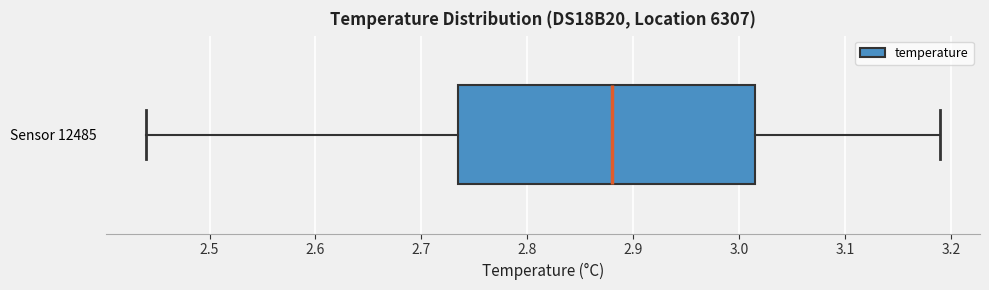

Transcribe this box plot: give where the median line is, the range the box spans, and where the two whiskers end, as read against the x-axis. The values are not printed on the chart, so give them approximately, as read against the axis.

median 2.88, box 2.74 to 3.02, whiskers 2.44 to 3.19